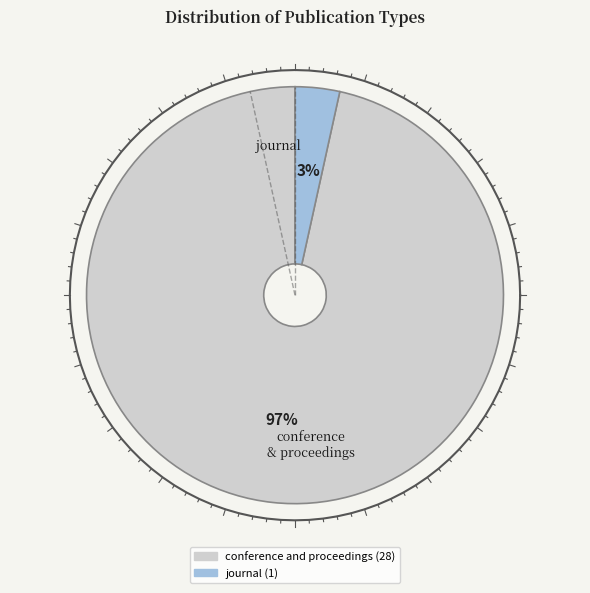

How many segments does this pie chart have?

2